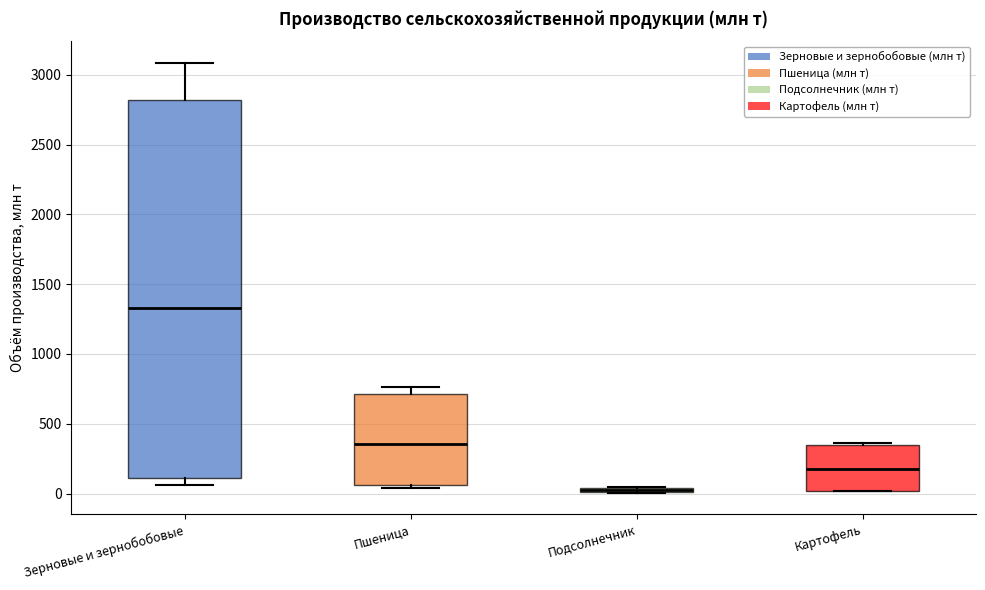

Where is the lower edge of the box for Подсолнечник on the y-axis? The values are not printed on the chart, so give them approximately, as read against the axis.

0